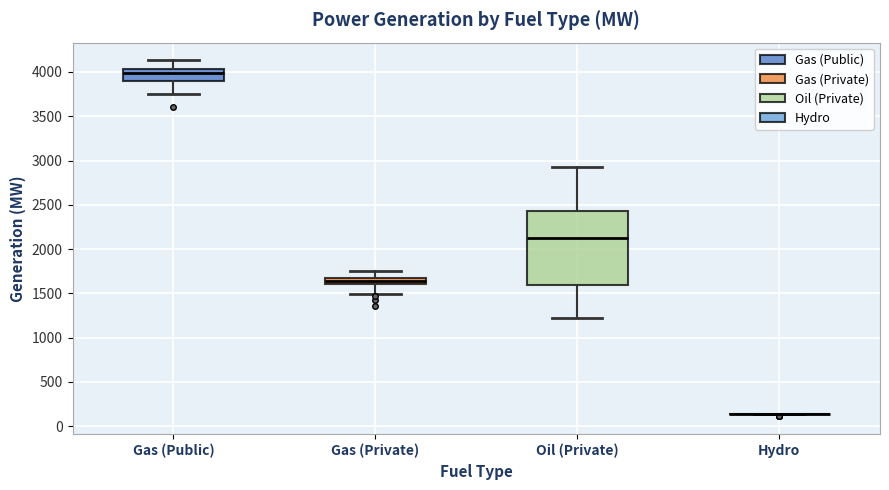

Where is the lower edge of the box for Gas (Public) on the y-axis? The values are not printed on the chart, so give them approximately, as read against the axis.

3900